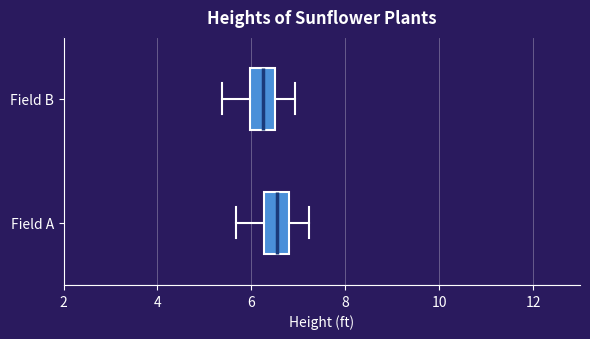

Reading bottom to top, transcribe this box plot: for each box, give where its median line is, the range the box spans, and where its two whiskers end, as read against the x-axis. The values are not printed on the chart, so give them approximately, as read against the axis.

Field A: median 6.6, box 6.2 to 6.8, whiskers 5.6 to 7.2
Field B: median 6.2, box 6.0 to 6.6, whiskers 5.4 to 7.0